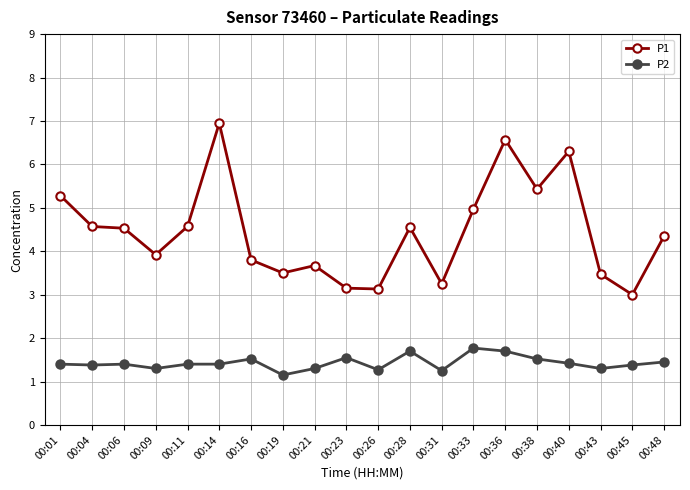

Rank the series by their maximum value, from lowest to highest.

P2, P1